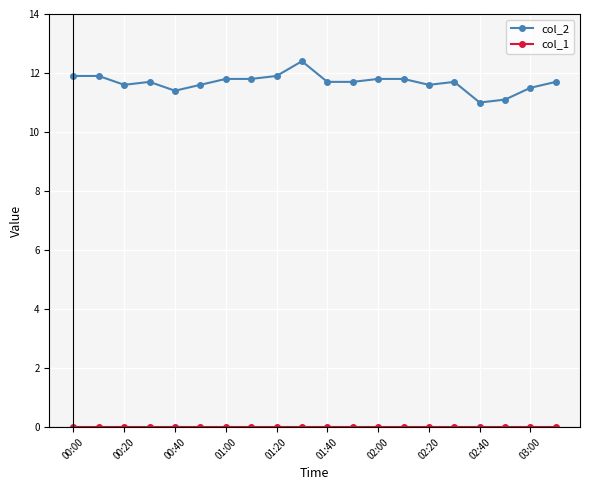

At how many categories does at least one series exceed 10?

20